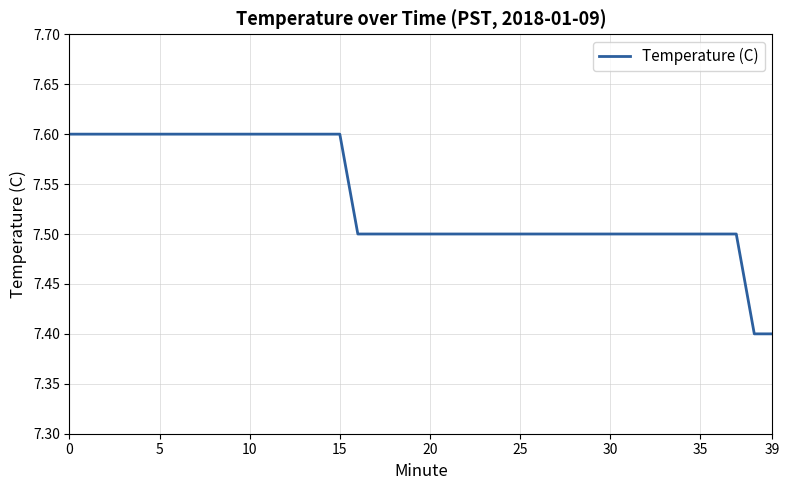

What is the maximum value shown in the chart?

7.6